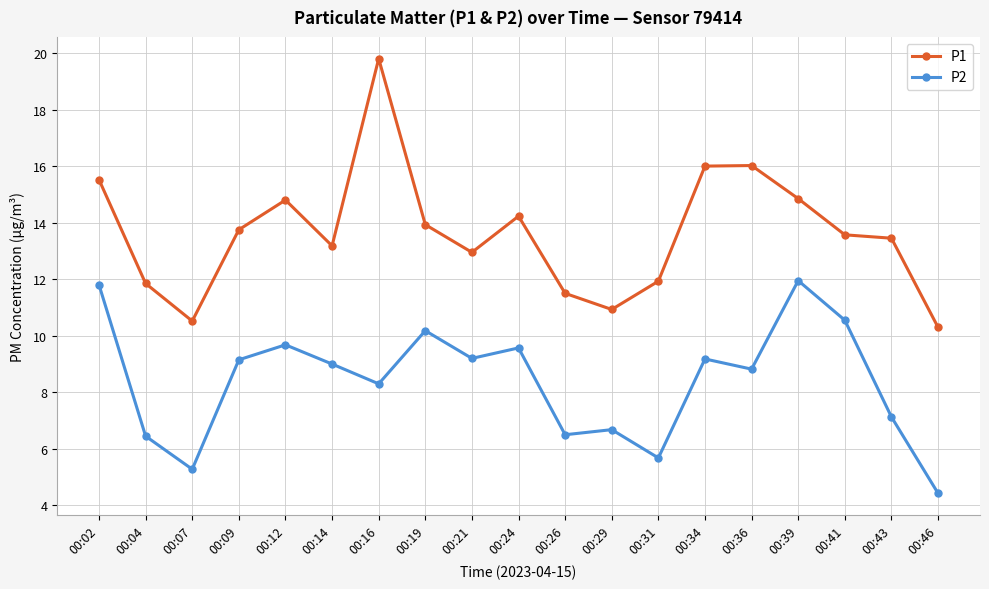

What is the average value of the P1 series?

13.6